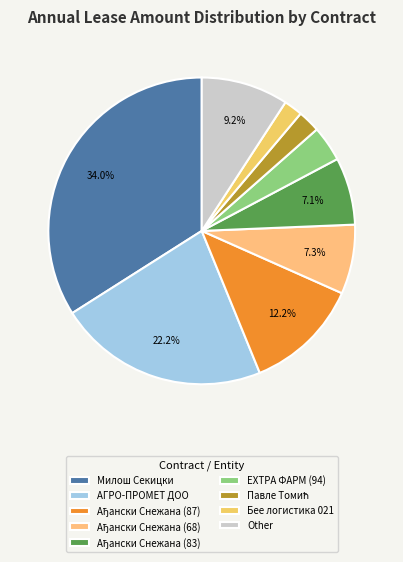

Which has a higher value, Бее логистика 021 or Милош Секицки?

Милош Секицки